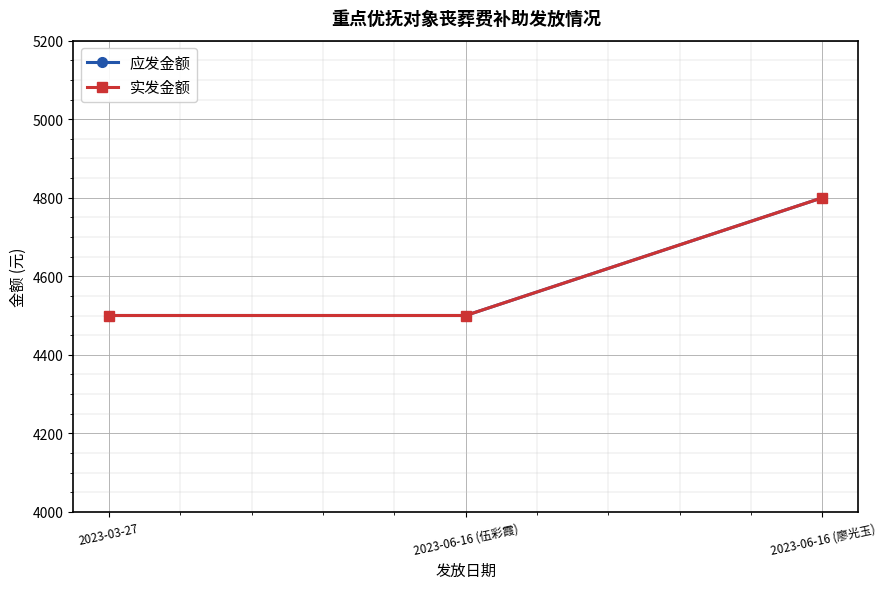

Which category has the lowest value across all series?

2023-03-27